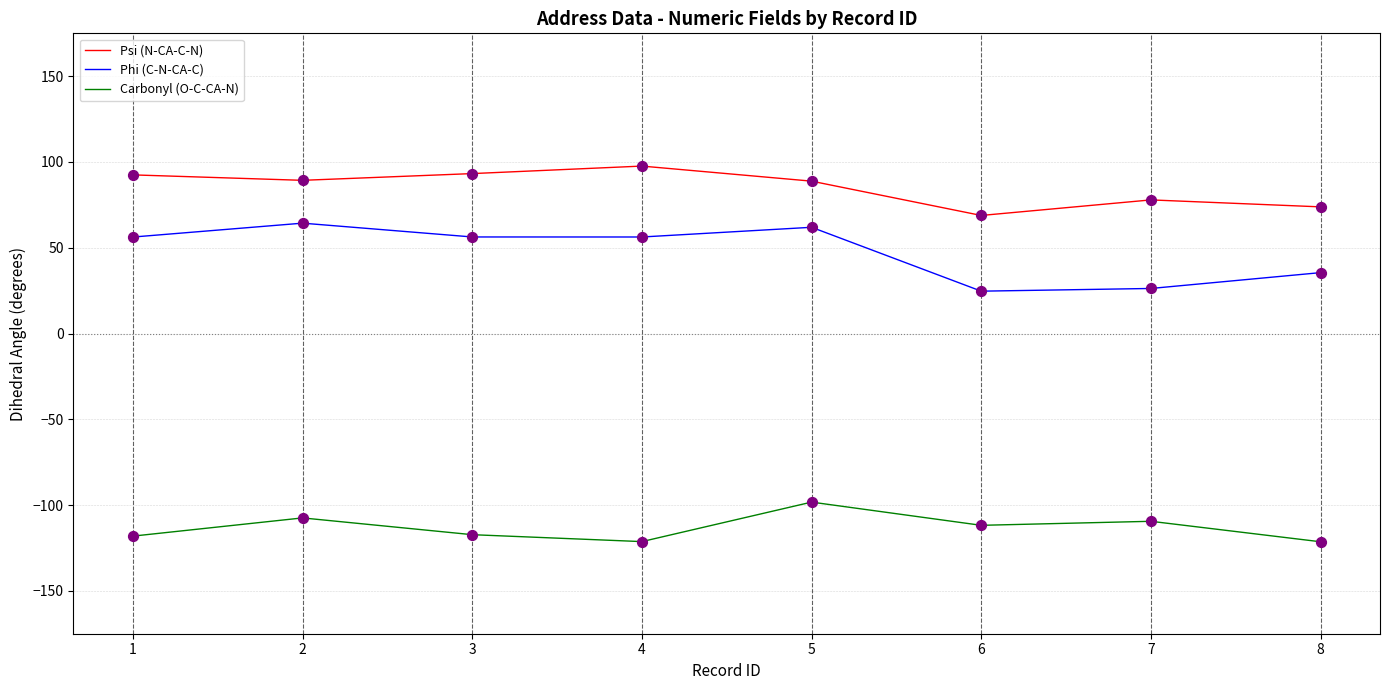

Which series has the largest total across all categories?

Psi (N-CA-C-N)